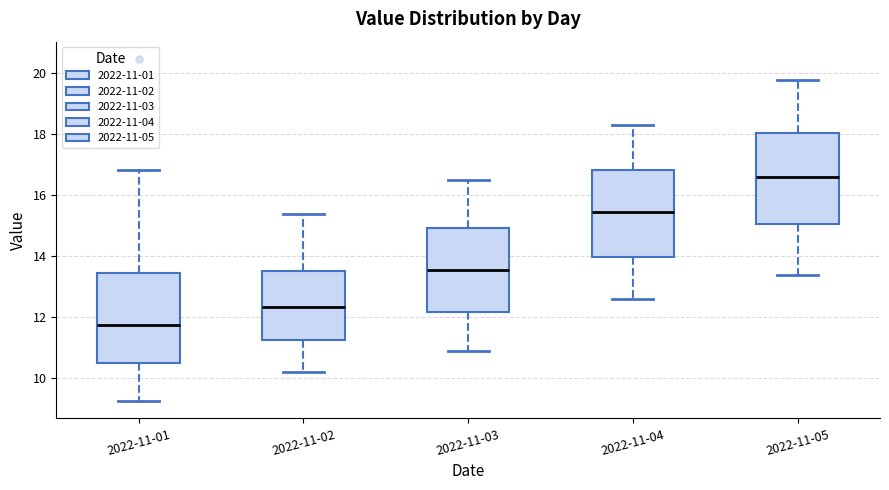

Reading left to right, read every box against the y-axis: the position of its median line, the range the box covers, and the ends of its whiskers. The values are not printed on the chart, so give them approximately, as read against the axis.

2022-11-01: median 11.8, box 10.4 to 13.4, whiskers 9.2 to 16.8
2022-11-02: median 12.4, box 11.2 to 13.6, whiskers 10.2 to 15.4
2022-11-03: median 13.6, box 12.2 to 15.0, whiskers 11.0 to 16.6
2022-11-04: median 15.4, box 14.0 to 16.8, whiskers 12.6 to 18.4
2022-11-05: median 16.6, box 15.0 to 18.0, whiskers 13.4 to 19.8